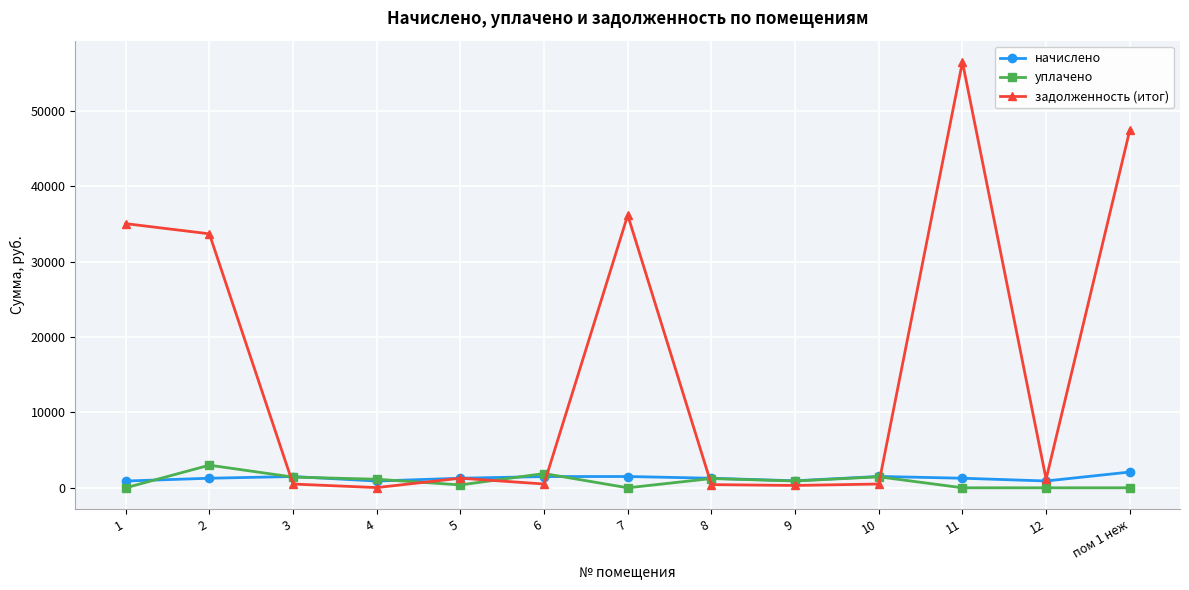

What are all the series names shown in the legend?

начислено, уплачено, задолженность (итог)